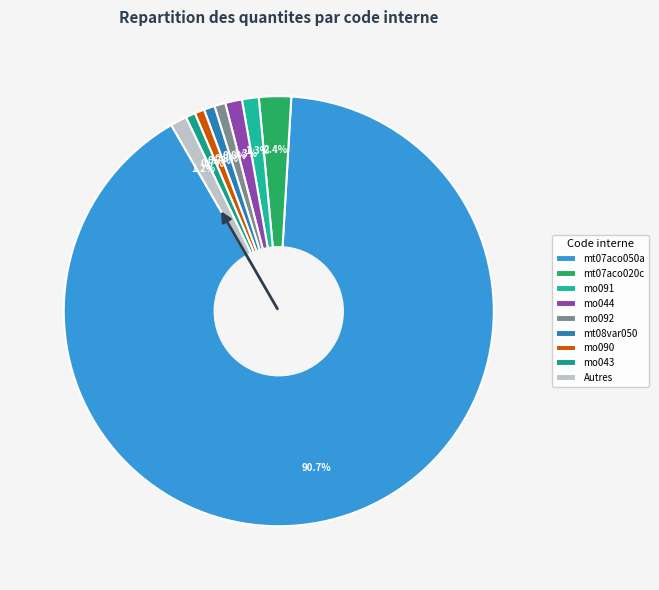

To the nearest percent, what is the average slice percentage?

11%